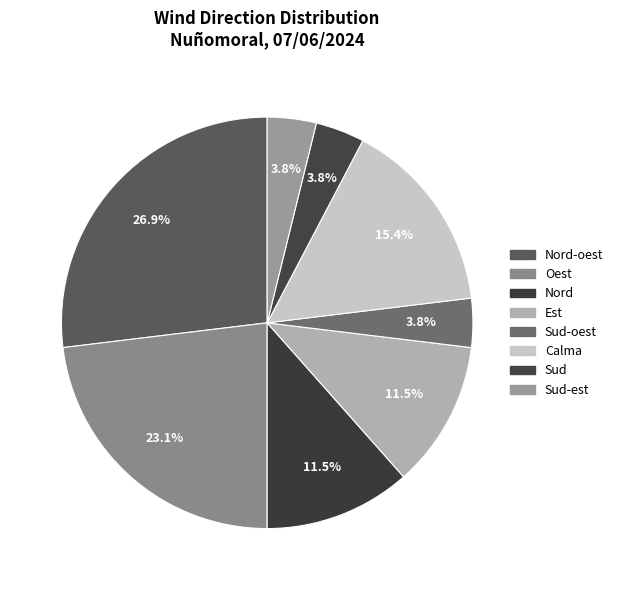

True or false: Nord accounts for 1% of the total.

False